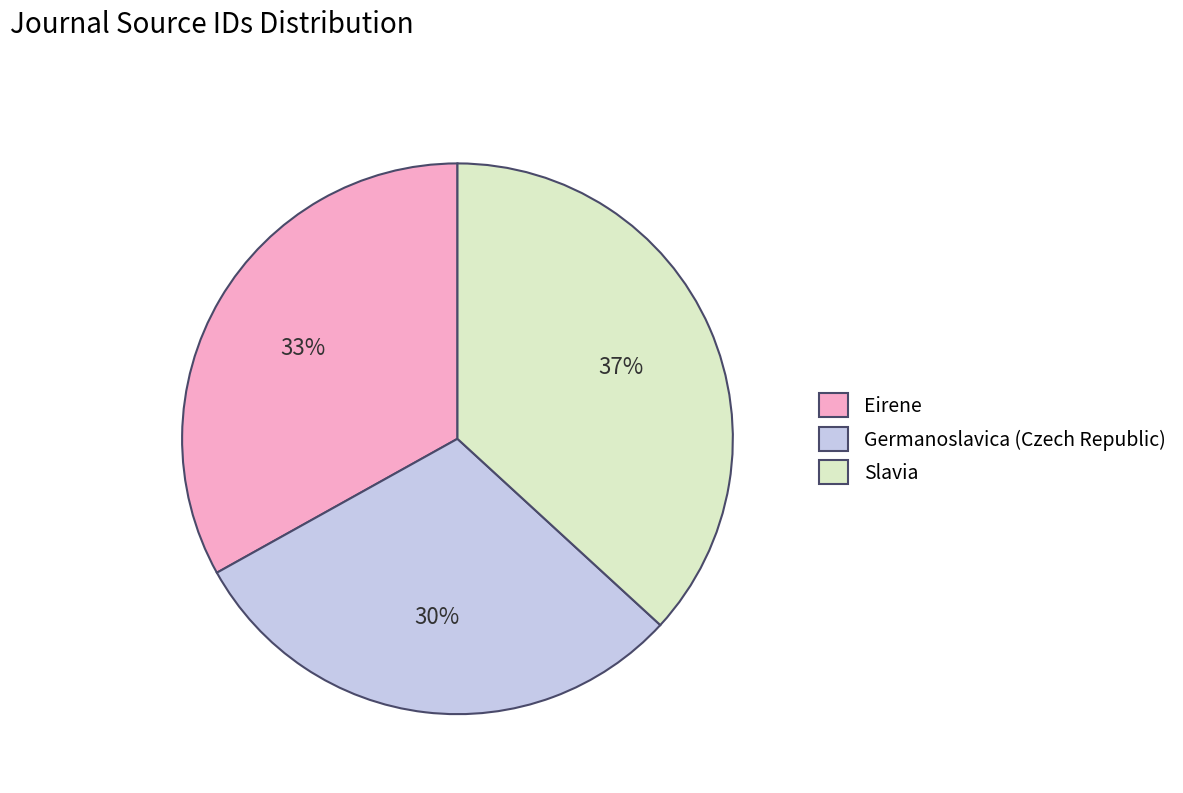

Which category has the smallest portion of the pie?

Germanoslavica (Czech Republic)